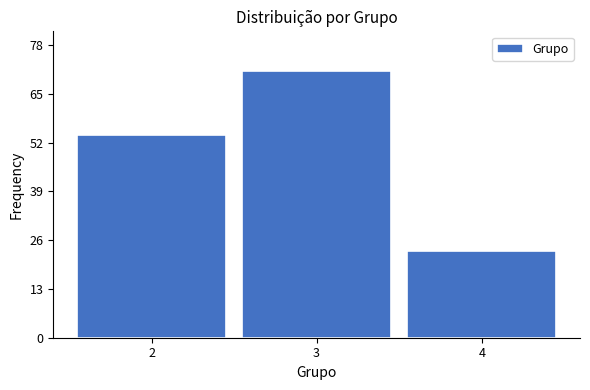

Reading left to right, list every bar in this chart as the range it spans on the x-axis followed by its height. The values are not printed on the chart, so give them approximately, as read against the axis.

1.5 to 2.5: 54
2.5 to 3.5: 72
3.5 to 4.5: 24